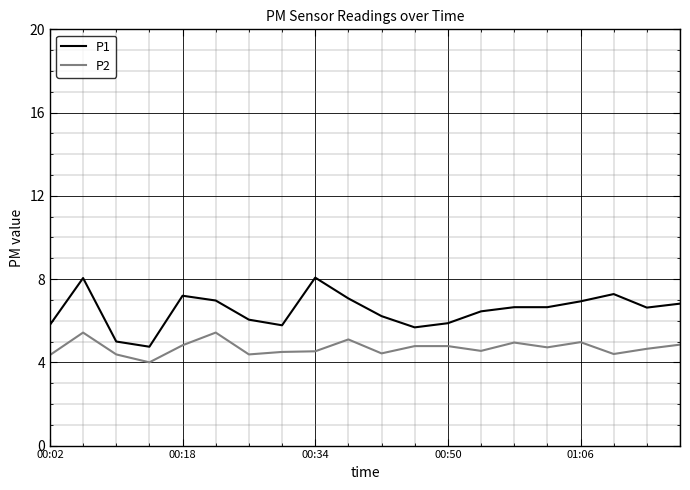

What is the maximum value shown in the chart?

8.1